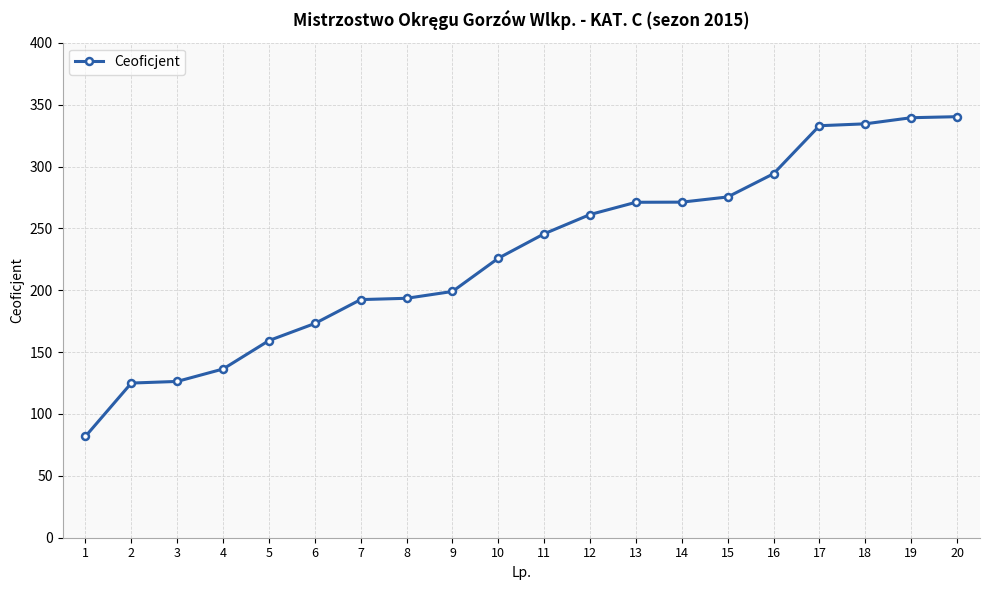

What is the difference between the maximum and minimum values?

258.4